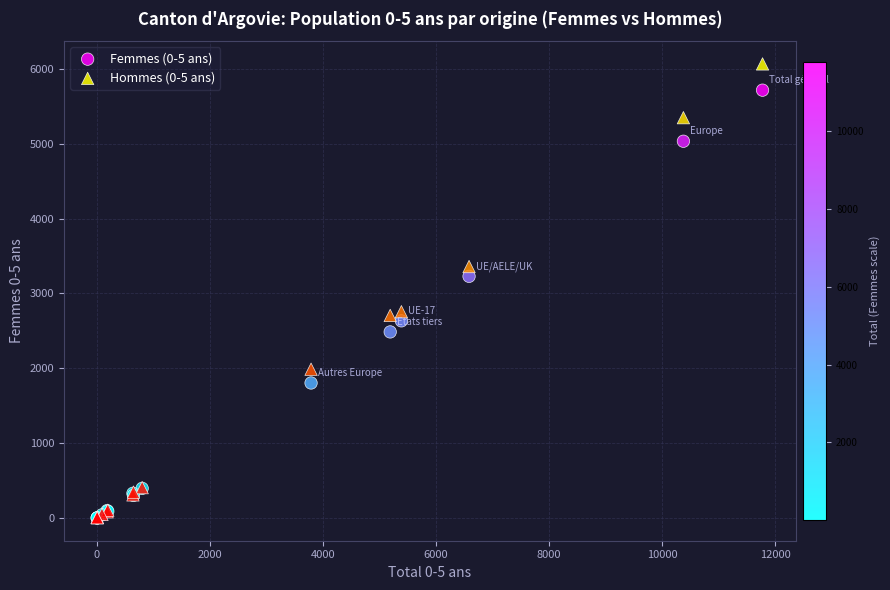

Which series has the widest spread of Y values?

Hommes (0-5 ans)